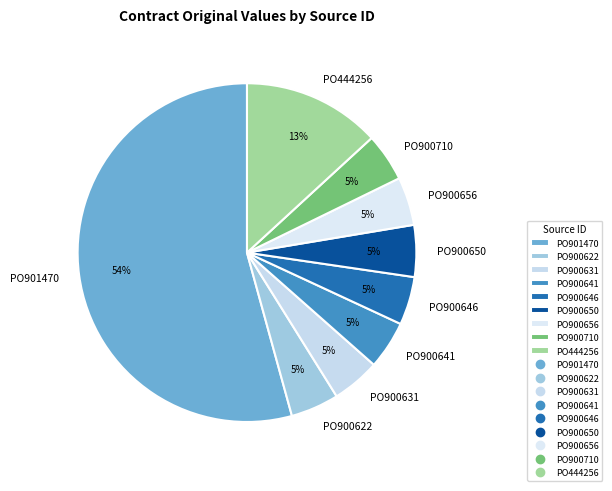

What is the largest slice in the pie chart?

PO901470